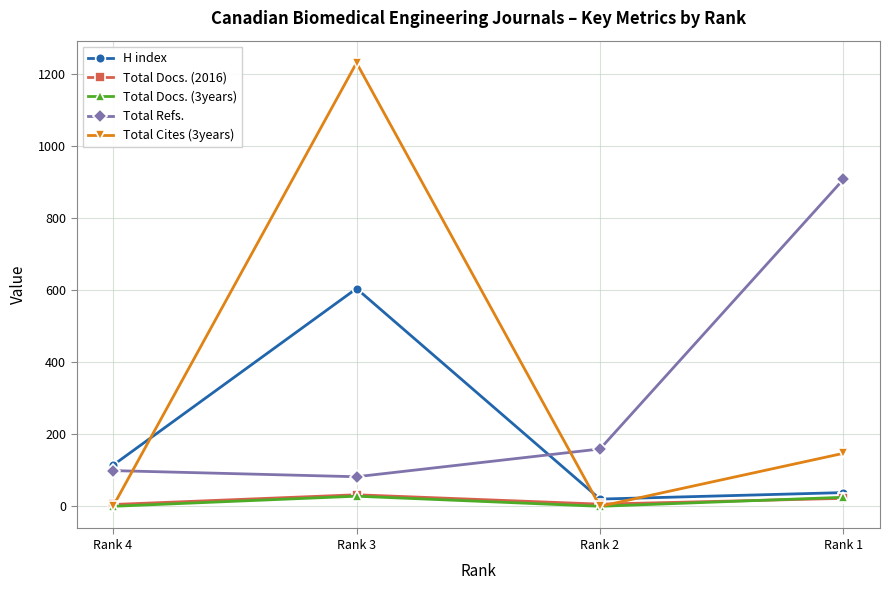

At which category does Total Docs. (3years) reach its first local peak?

Rank 3